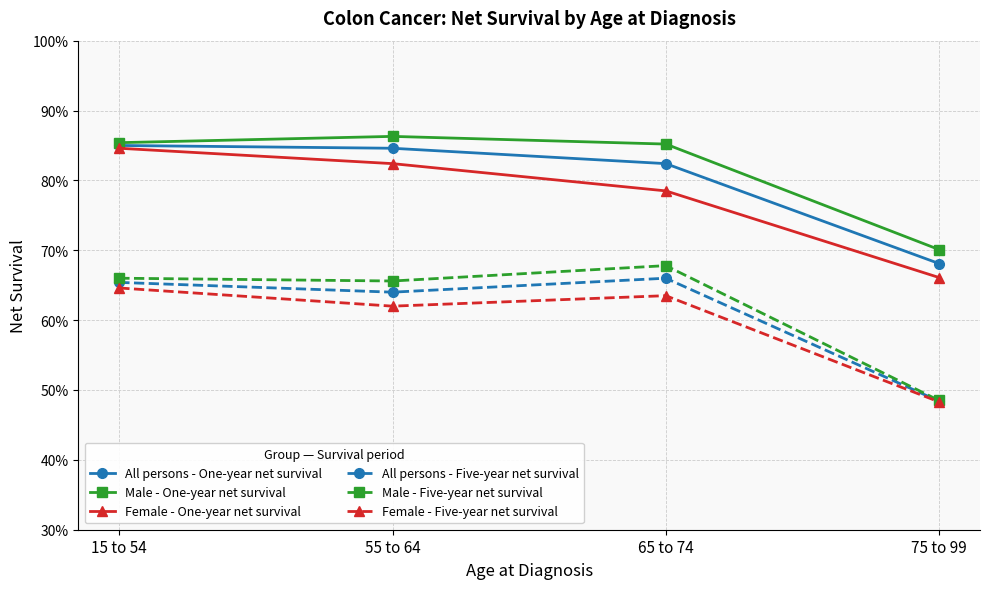

Which label corresponds to the smallest value in the chart?

75 to 99